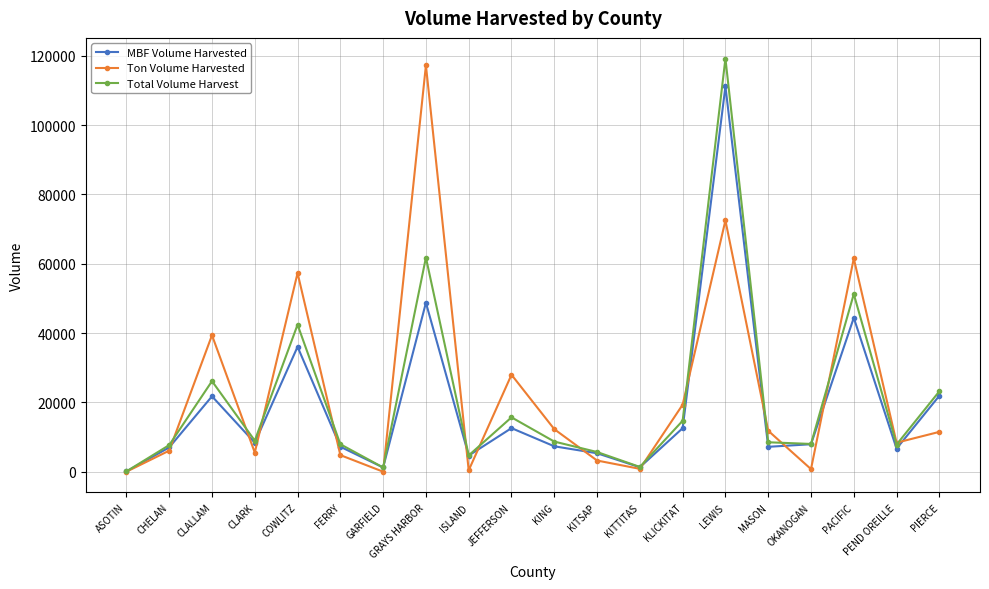

What is the sum of the MBF Volume Harvested values at PEND OREILLE and FERRY?

13869